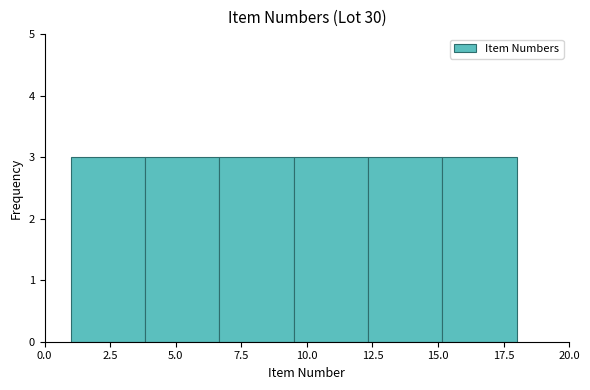

What is the height of the bar covering 9.5 to 12.5 on the x-axis? Neither the bar edges nor the heights are printed on the chart, so give them approximately, as read against the axes.

3